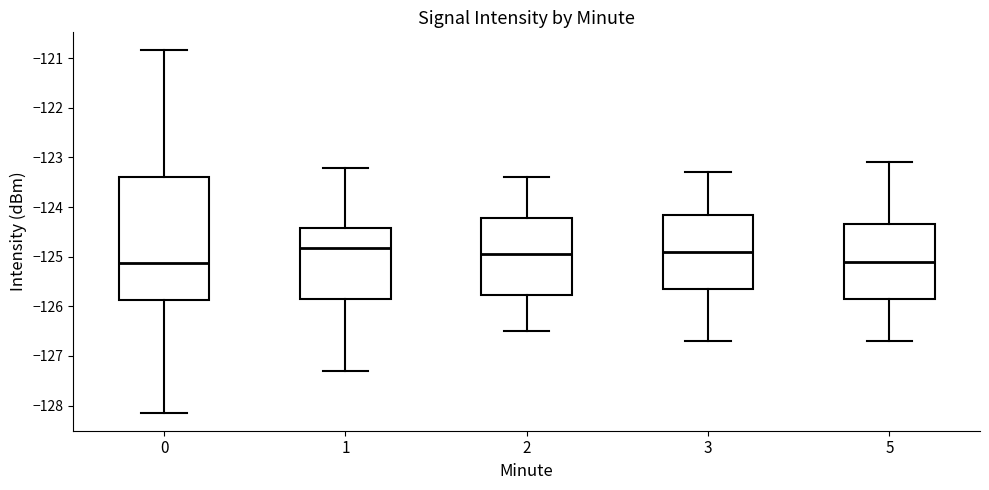

Which box is the tallest, from its lower edge to its upper edge?

0